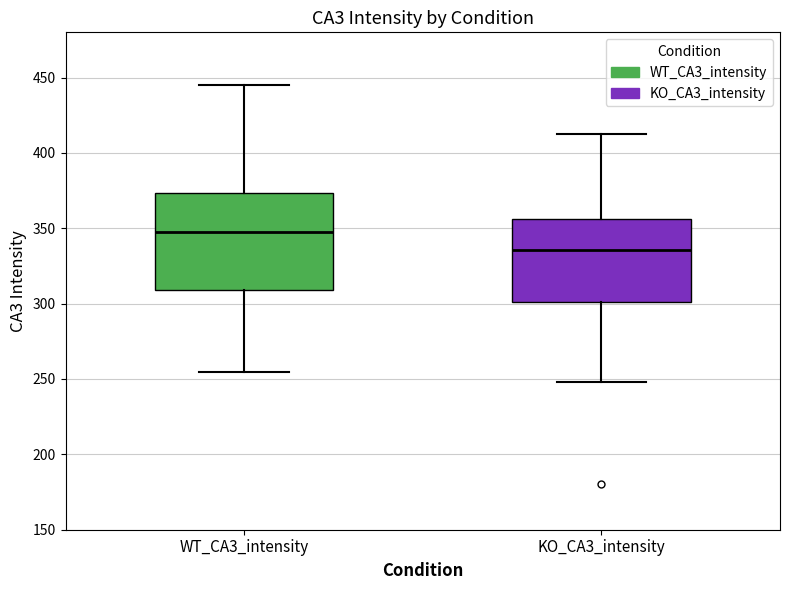

Where does the median line of the box for KO_CA3_intensity sit on the y-axis? The values are not printed on the chart, so give them approximately, as read against the axis.

335